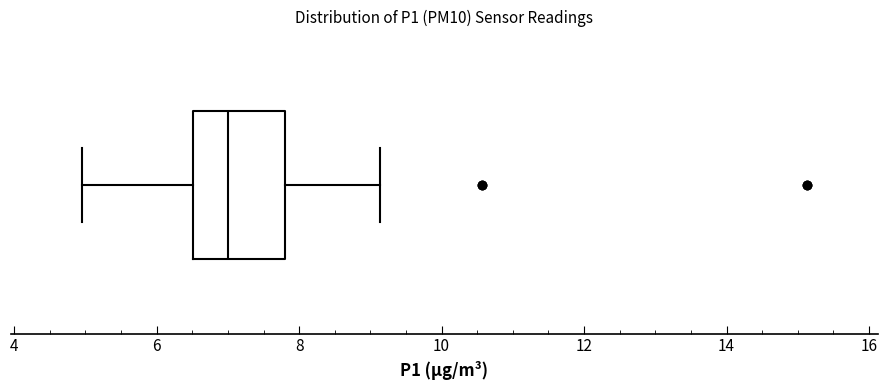

Where is the left edge of the box on the x-axis? The values are not printed on the chart, so give them approximately, as read against the axis.

6.6